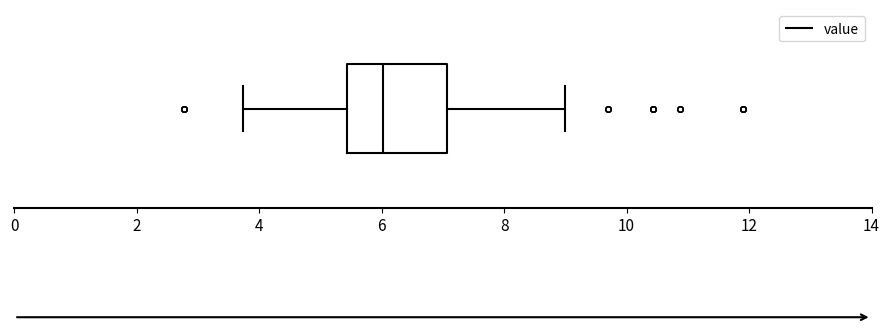

Read this box plot against the x-axis: the position of the median line, the range covered by the box, and the ends of both whiskers. The values are not printed on the chart, so give them approximately, as read against the axis.

median 6.0, box 5.4 to 7.0, whiskers 3.8 to 9.0